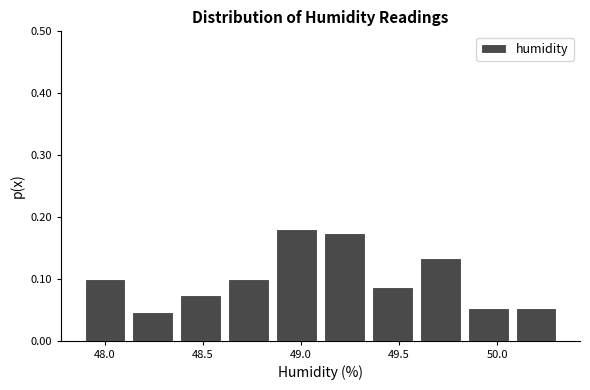

Reading left to right, transcribe this chart: for each bar, give the range it covers on the x-axis and its height. Neither the bar edges nor the heights are printed on the chart, so give them approximately, as read against the axes.

47.90 to 48.10: 0.10
48.10 to 48.35: 0.05
48.35 to 48.60: 0.07
48.60 to 48.85: 0.10
48.85 to 49.10: 0.18
49.10 to 49.35: 0.17
49.35 to 49.60: 0.09
49.60 to 49.85: 0.13
49.85 to 50.10: 0.05
50.10 to 50.30: 0.05